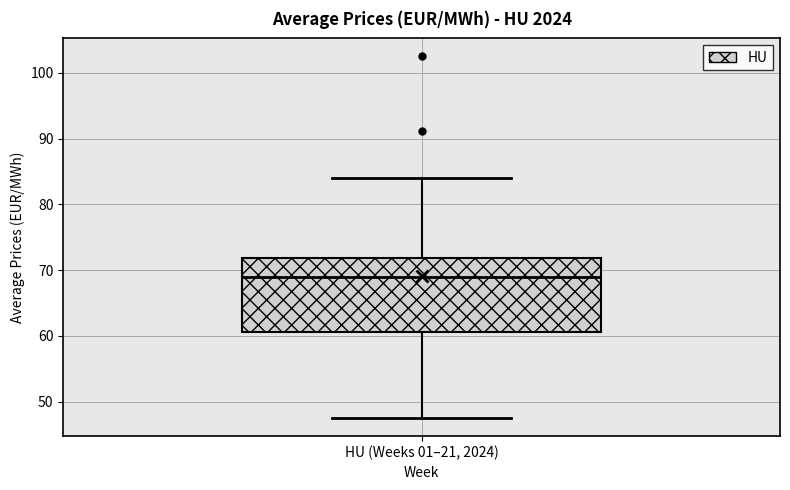

Where does the median line of the box for HU (Weeks 01–21, 2024) sit on the y-axis? The values are not printed on the chart, so give them approximately, as read against the axis.

69